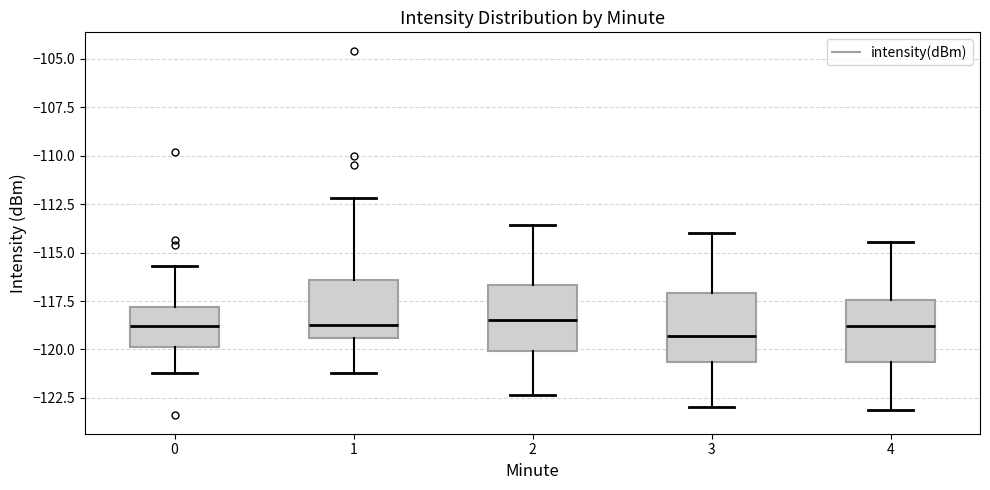

Reading left to right, read every box against the y-axis: the position of its median line, the range the box covers, and the ends of its whiskers. The values are not printed on the chart, so give them approximately, as read against the axis.

0: median -119.0, box -120.0 to -118.0, whiskers -121.0 to -115.5
1: median -118.5, box -119.5 to -116.5, whiskers -121.0 to -112.0
2: median -118.5, box -120.0 to -116.5, whiskers -122.5 to -113.5
3: median -119.5, box -120.5 to -117.0, whiskers -123.0 to -114.0
4: median -119.0, box -120.5 to -117.5, whiskers -123.0 to -114.5